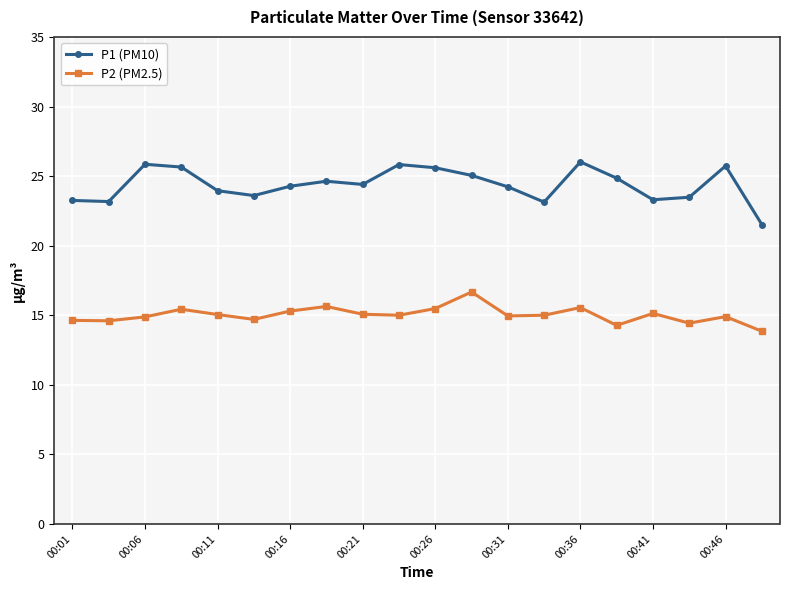

List the series in order of their peak value, highest first.

P1 (PM10), P2 (PM2.5)